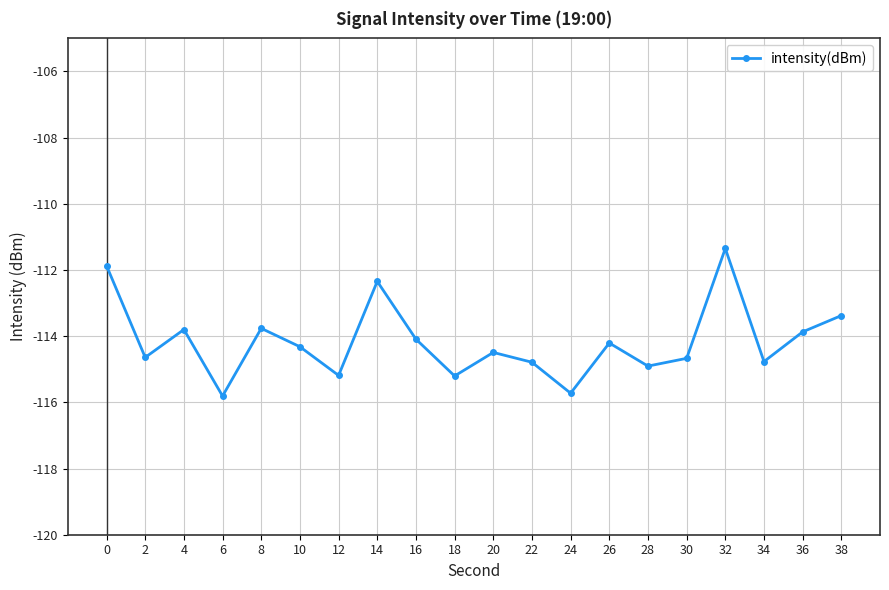

How many data points are above -114?

7